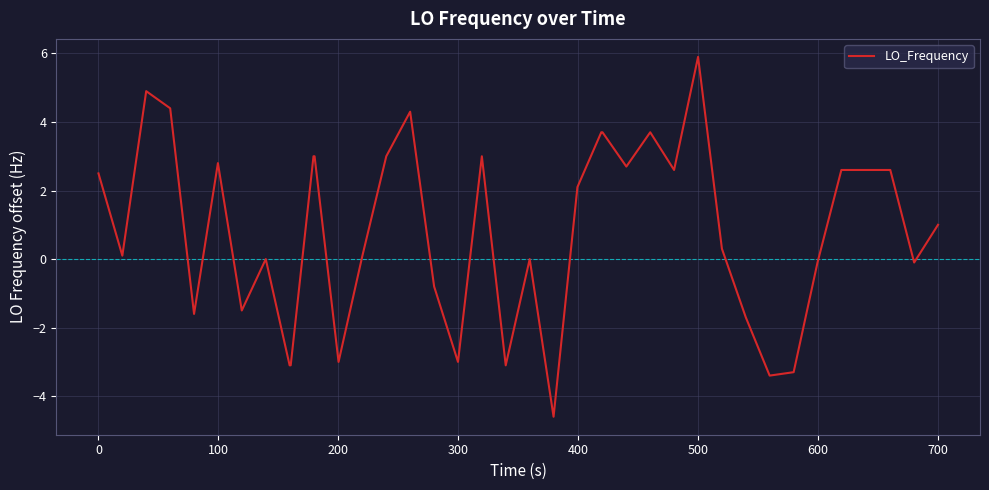

What is the minimum value shown in the chart?

-4.6